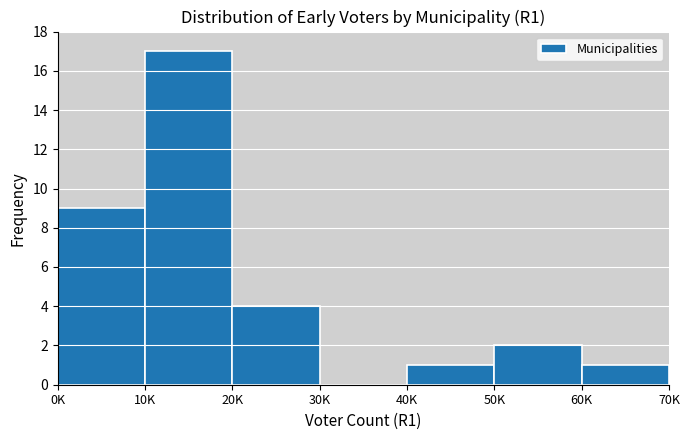

Reading left to right, extract all data points from this chart.

0K=9	10K=17	20K=4	30K=0	40K=1	50K=2	60K=1